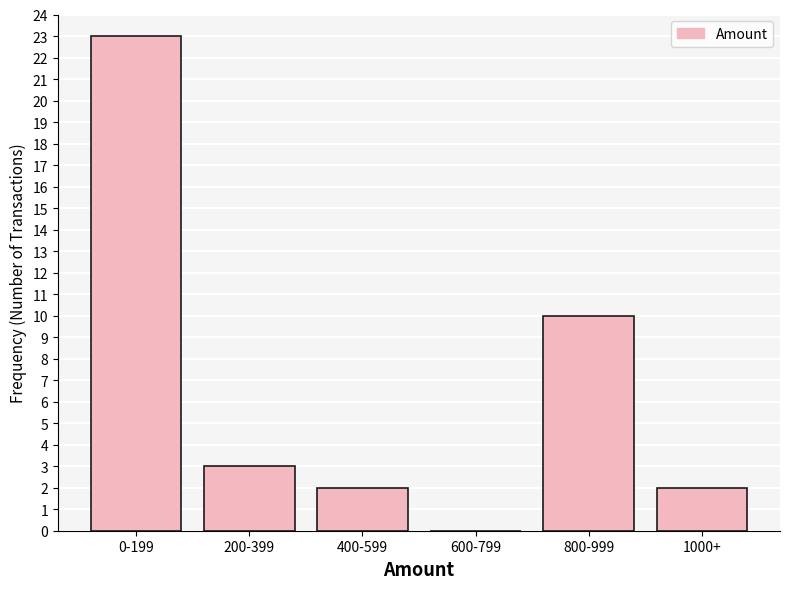

Reading left to right, what are all the values shown in this chart?

0-199=23	200-399=3	400-599=2	600-799=0	800-999=10	1000+=2